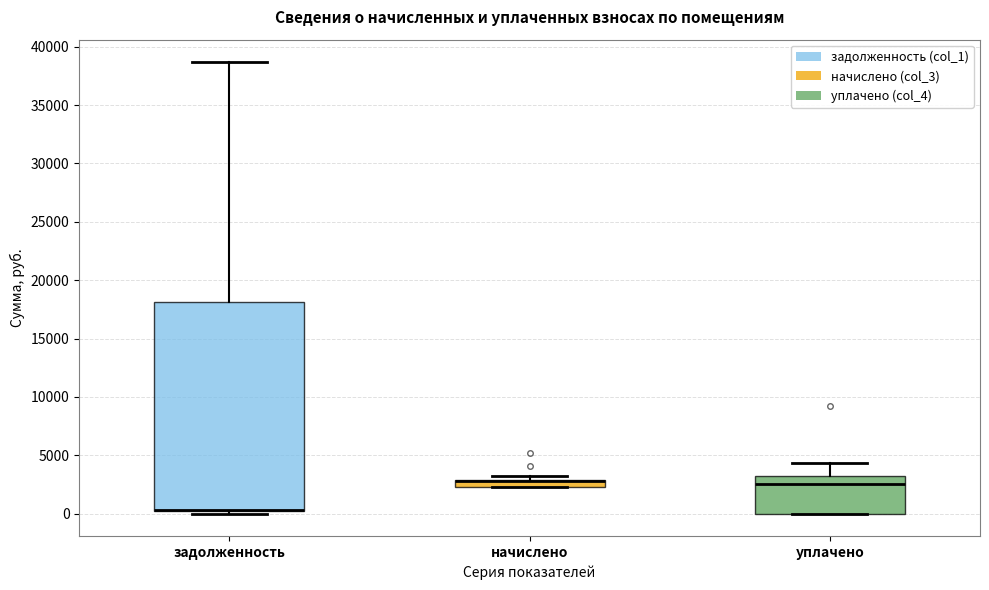

Where does the upper whisker of the box for задолженность end on the y-axis? The values are not printed on the chart, so give them approximately, as read against the axis.

38500